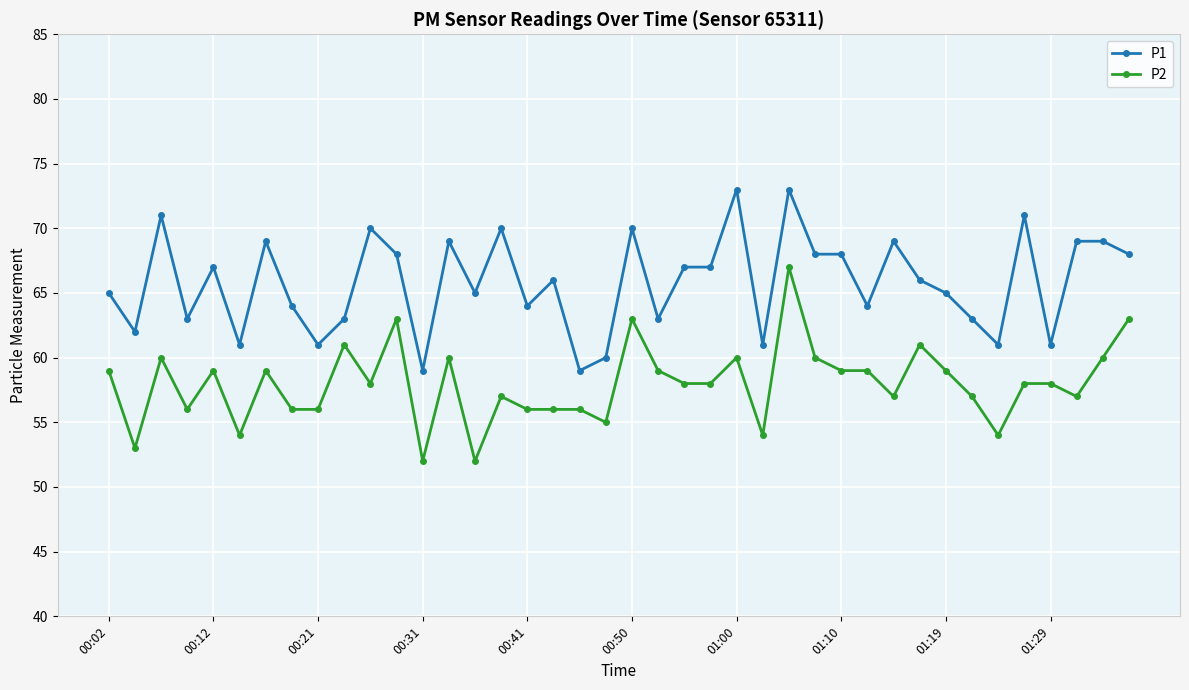

How many series are shown in this chart?

2